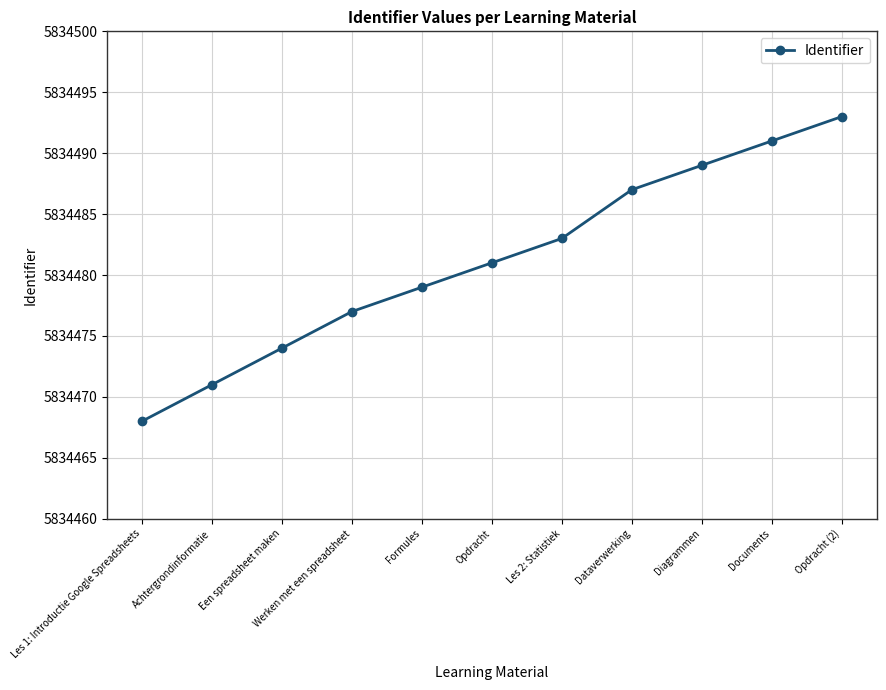

List the labels in order of value, smallest first.

Les 1: Introductie Google Spreadsheets, Achtergrondinformatie, Een spreadsheet maken, Werken met een spreadsheet, Formules, Opdracht, Les 2: Statistiek, Dataverwerking, Diagrammen, Documents, Opdracht (2)